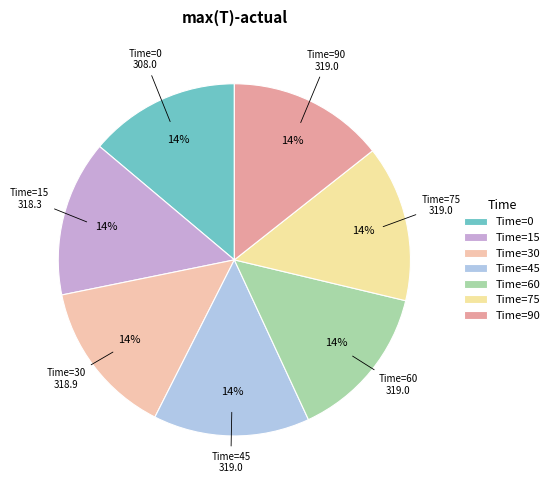

True or false: Time=0 accounts for 14% of the total.

True